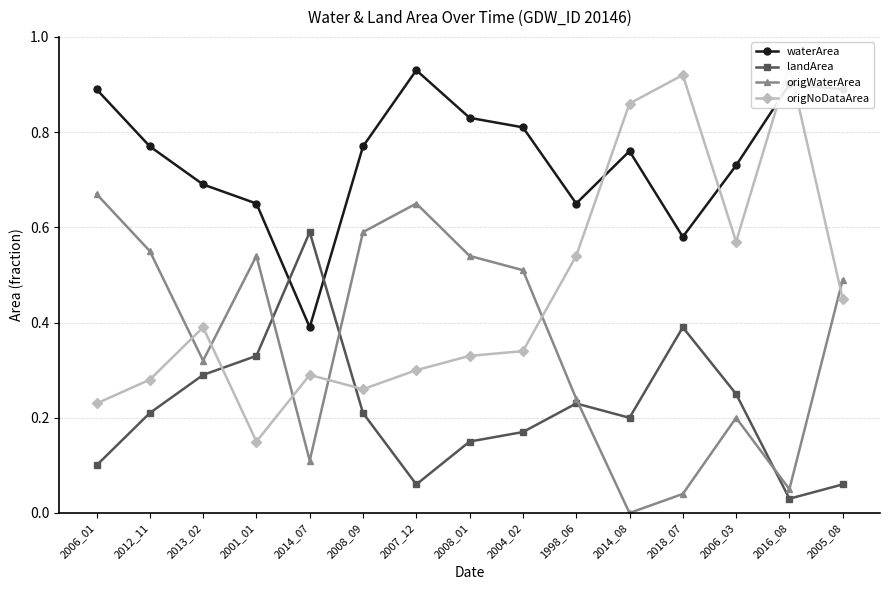

How many lines are shown in the chart?

4